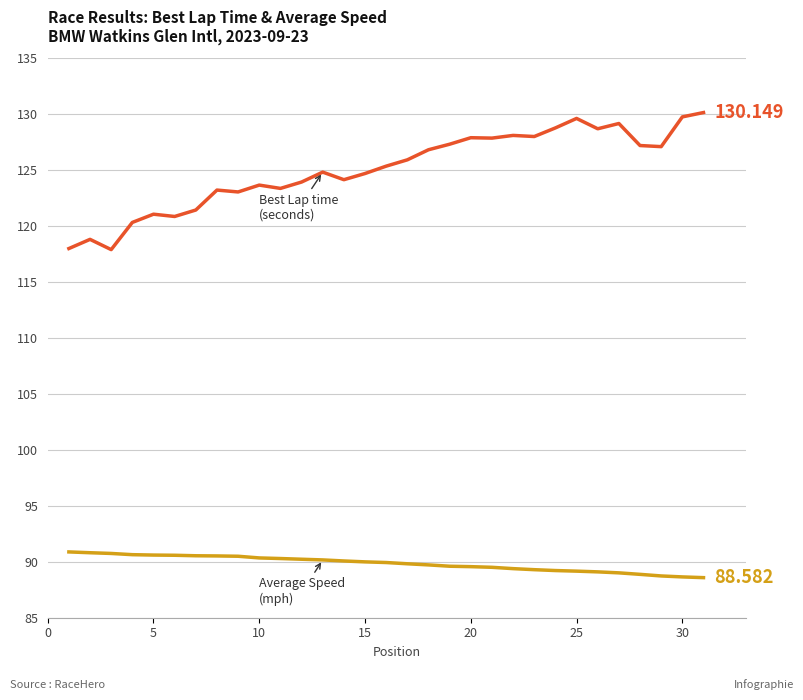

Does the chart display data point markers on the line(s)?

No